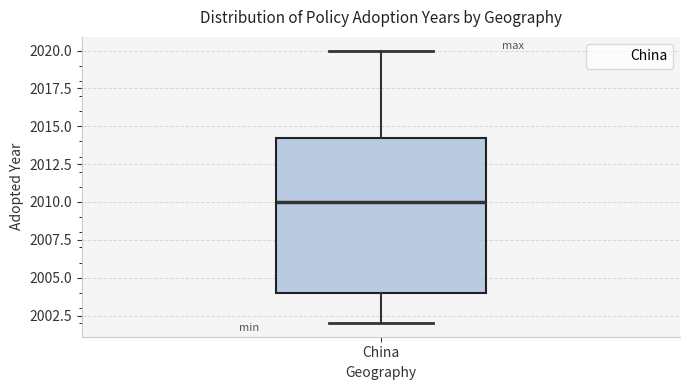

Read this box plot against the y-axis: the position of the median line, the range covered by the box, and the ends of both whiskers. The values are not printed on the chart, so give them approximately, as read against the axis.

median 2010.0, box 2004.0 to 2014.5, whiskers 2002.0 to 2020.0